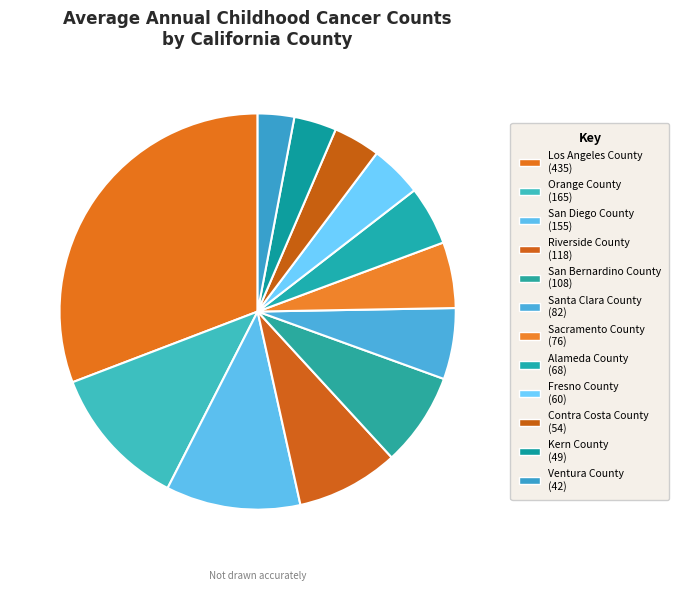

Rank the categories by value from highest to lowest.

Los Angeles County, Orange County, San Diego County, Riverside County, San Bernardino County, Santa Clara County, Sacramento County, Alameda County, Fresno County, Contra Costa County, Kern County, Ventura County